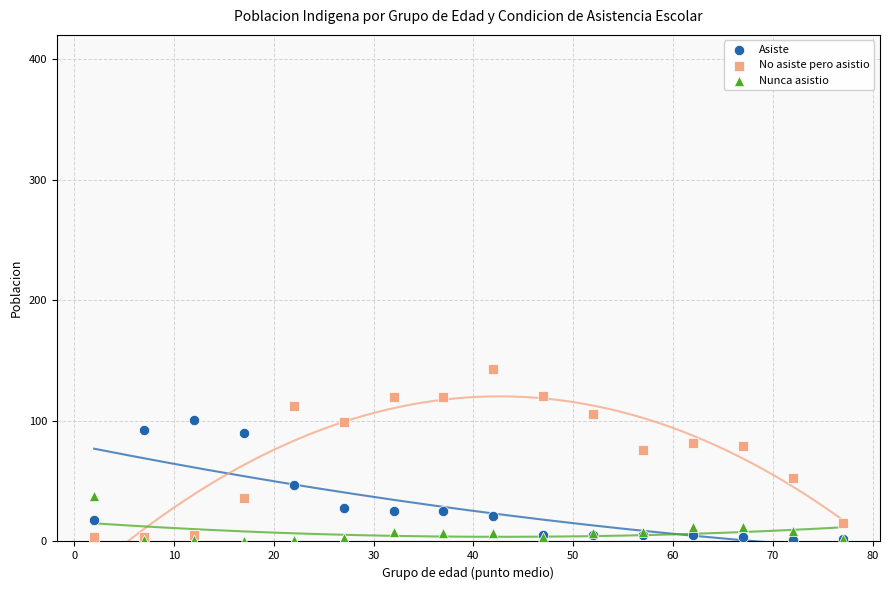

Which series has the widest spread of Y values?

No asiste pero asistio